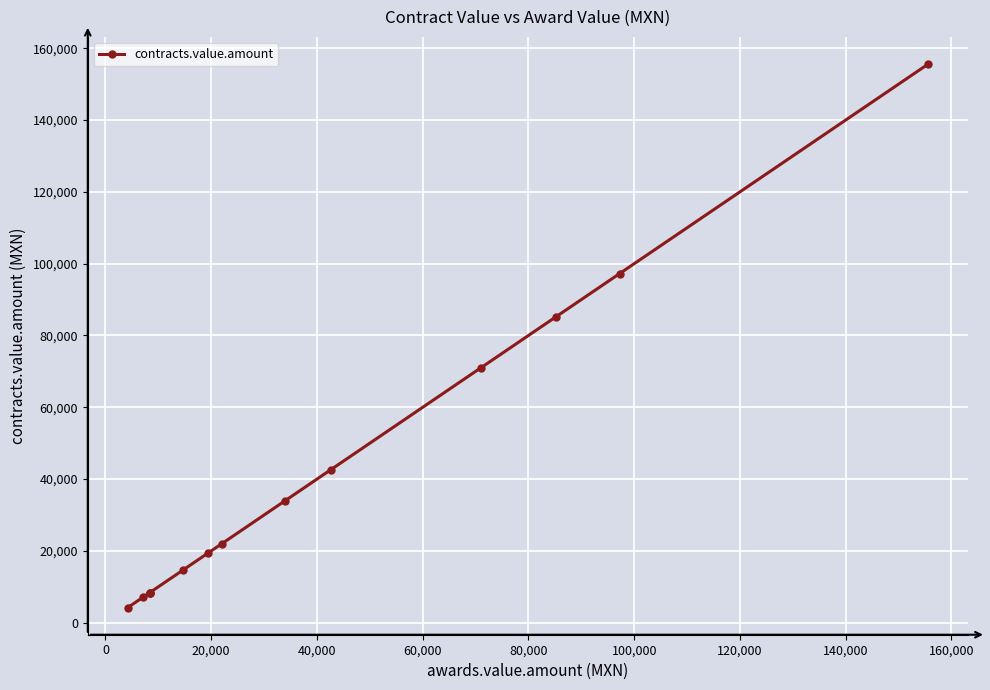

What is the smallest value displayed?

4224